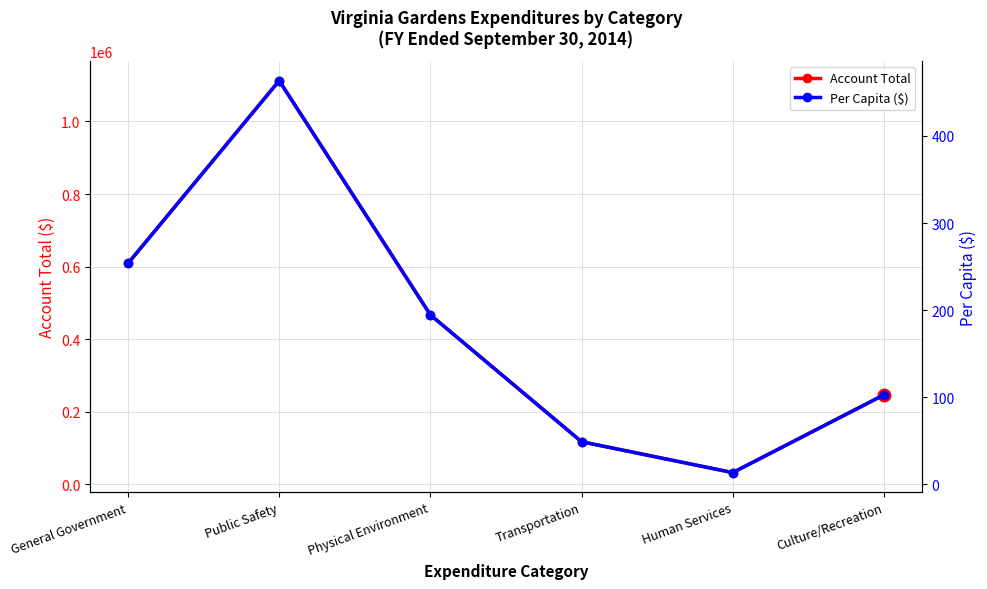

What is the minimum value for Per Capita ($)?

13.4